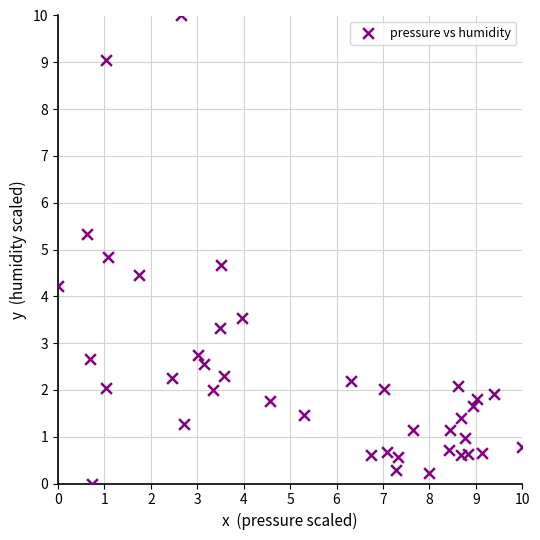

What Y value in the scatter plot is closest to 5?

4.8